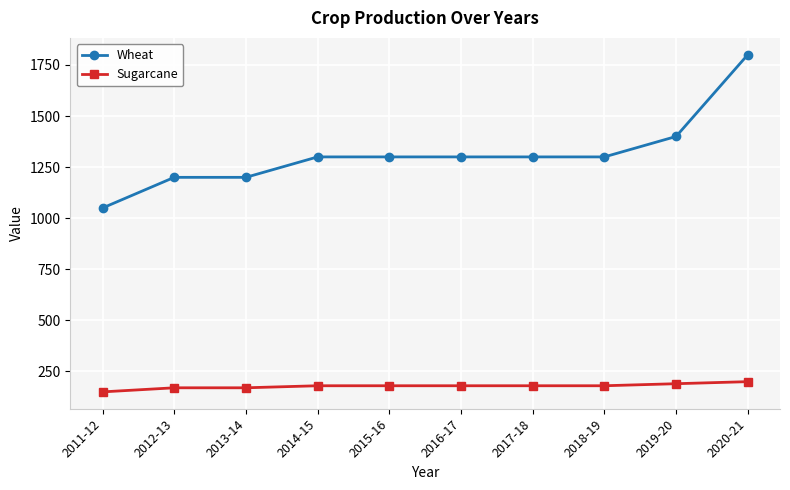

What is the sum of all Wheat values?

13150